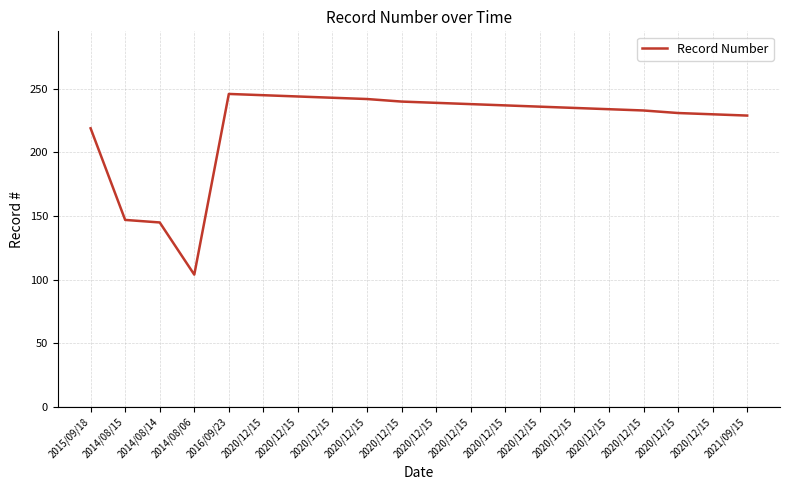

How many lines are shown in the chart?

1